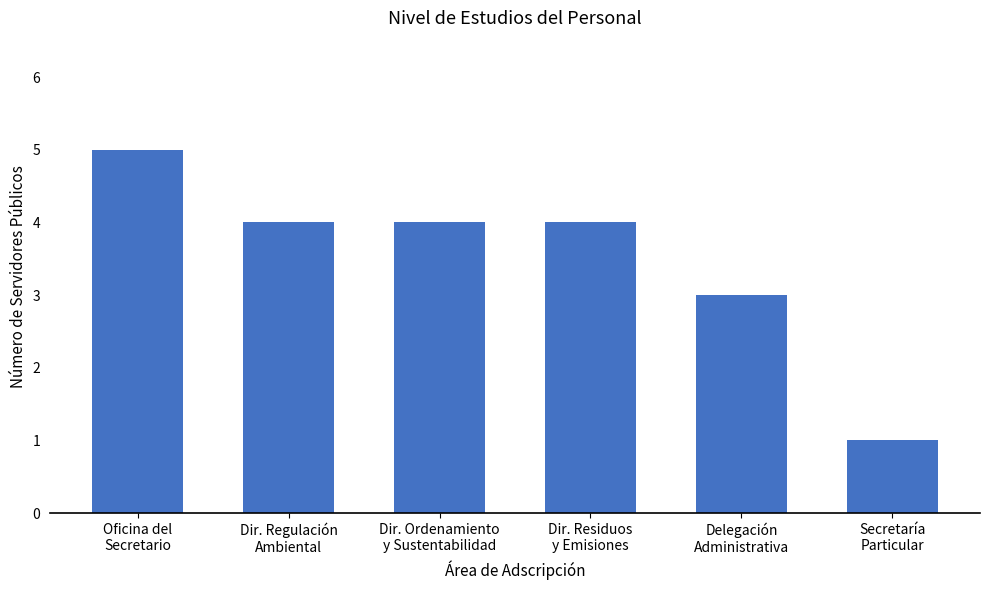

What is the sum of the values at Oficina del
Secretario and Dir. Residuos
y Emisiones?

9